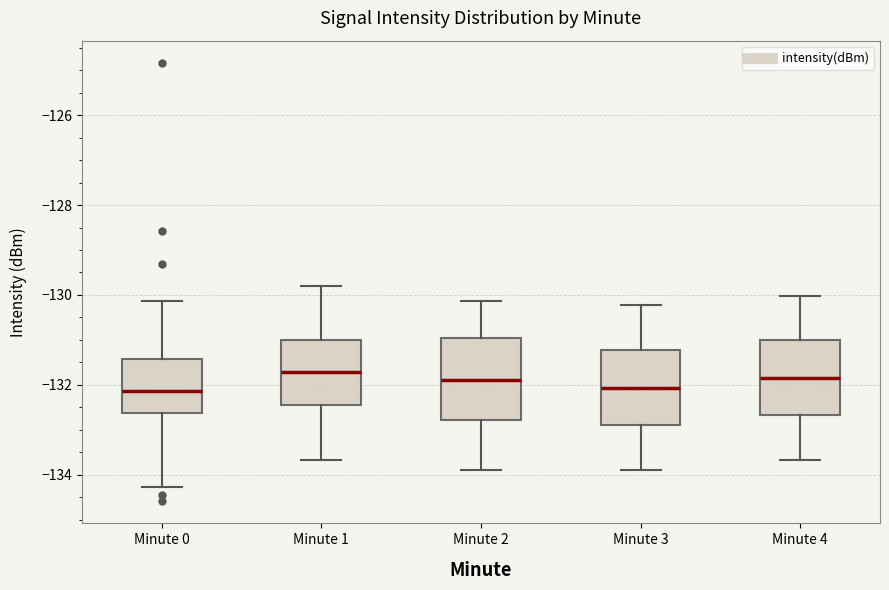

Reading left to right, transcribe this box plot: for each box, give where its median line is, the range the box spans, and where its two whiskers end, as read against the y-axis. The values are not printed on the chart, so give them approximately, as read against the axis.

Minute 0: median -132.2, box -132.6 to -131.4, whiskers -134.2 to -130.2
Minute 1: median -131.8, box -132.4 to -131.0, whiskers -133.6 to -129.8
Minute 2: median -132.0, box -132.8 to -131.0, whiskers -133.8 to -130.2
Minute 3: median -132.0, box -133.0 to -131.2, whiskers -134.0 to -130.2
Minute 4: median -131.8, box -132.6 to -131.0, whiskers -133.6 to -130.0